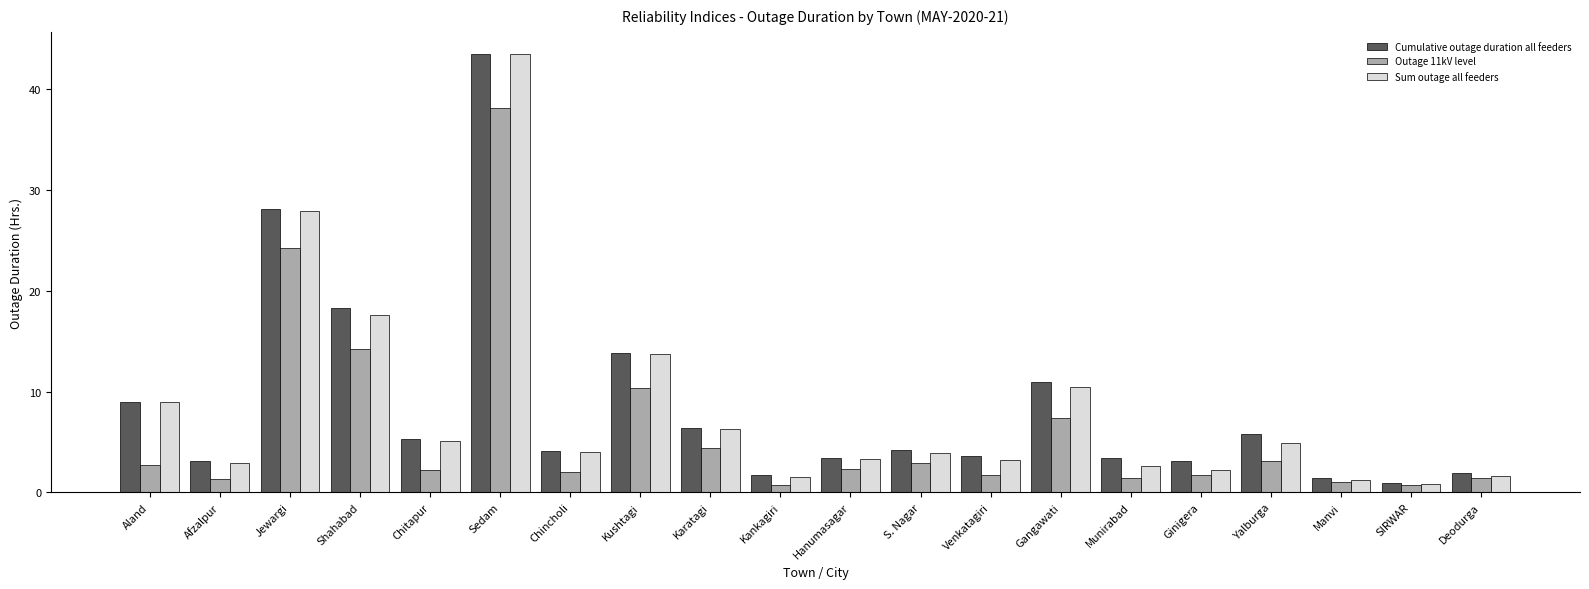

Which series changed the most between Chincholi and Manvi?

Sum outage all feeders